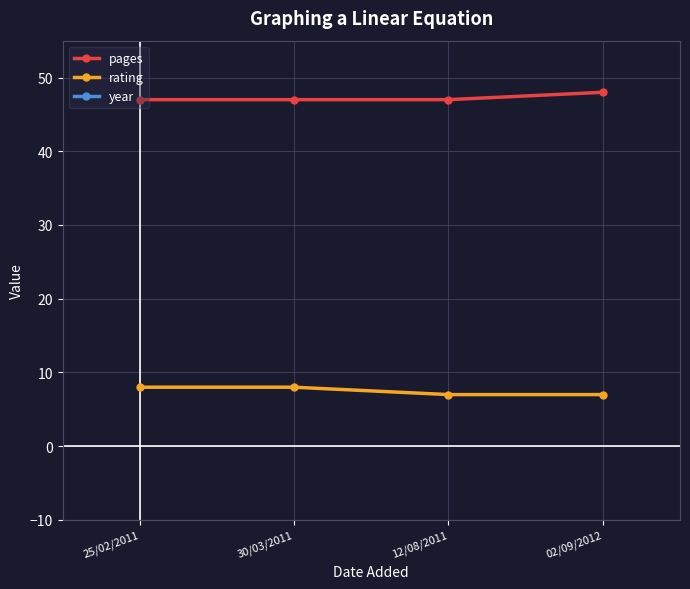

Reading left to right, extract all data points from this chart.

pages: 25/02/2011=47	30/03/2011=47	12/08/2011=47	02/09/2012=48
rating: 25/02/2011=8	30/03/2011=8	12/08/2011=7	02/09/2012=7
year: 25/02/2011=2008	30/03/2011=2009	12/08/2011=2011	02/09/2012=2012